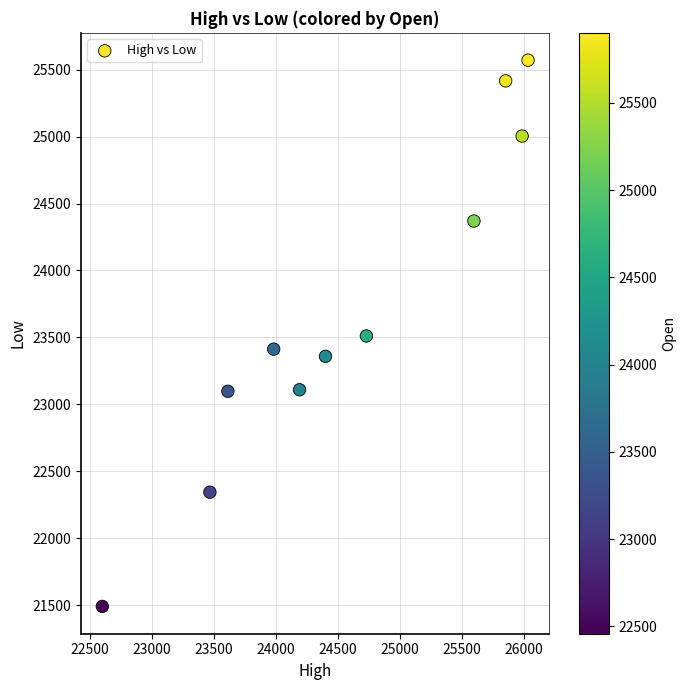

What is the range of Y values (max minus min)?

4079.1